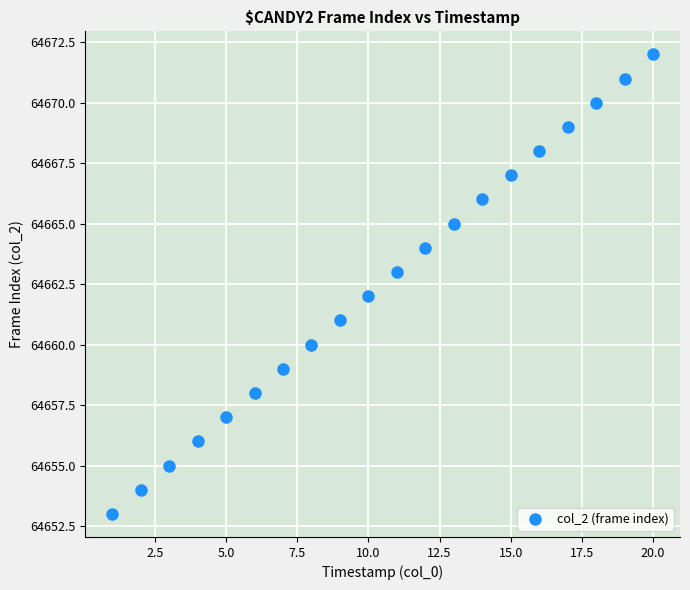

What is the range of X values (max minus min)?

19